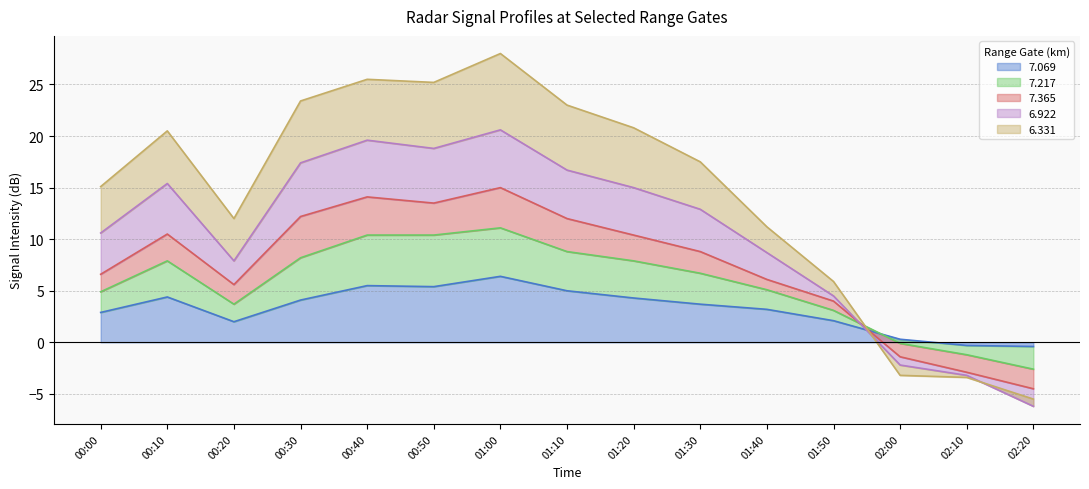

How many positive values does the   6.922 series have?

12